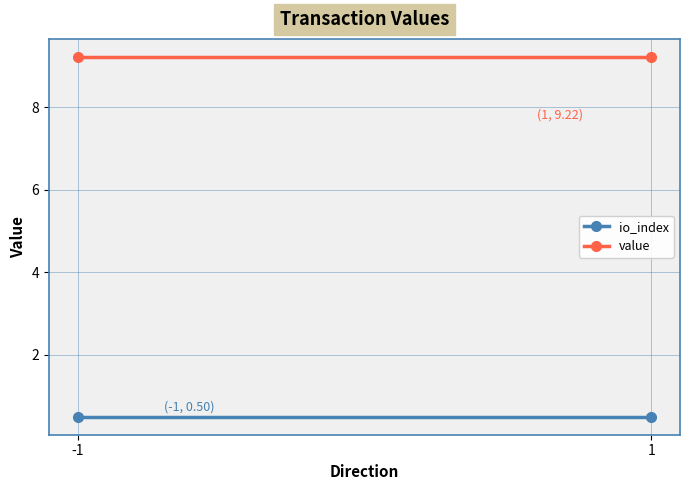

How many data points does each series have?

2